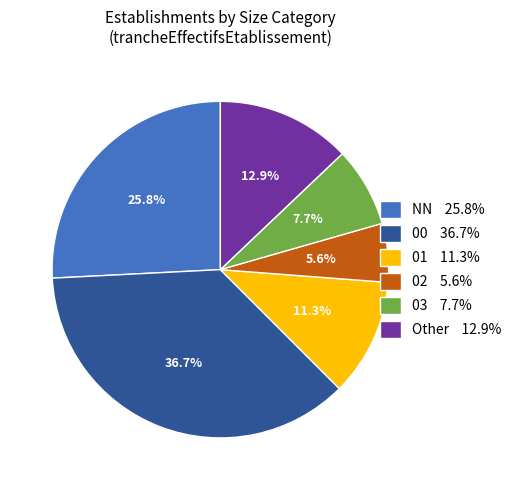

Which category has the smallest portion of the pie?

02